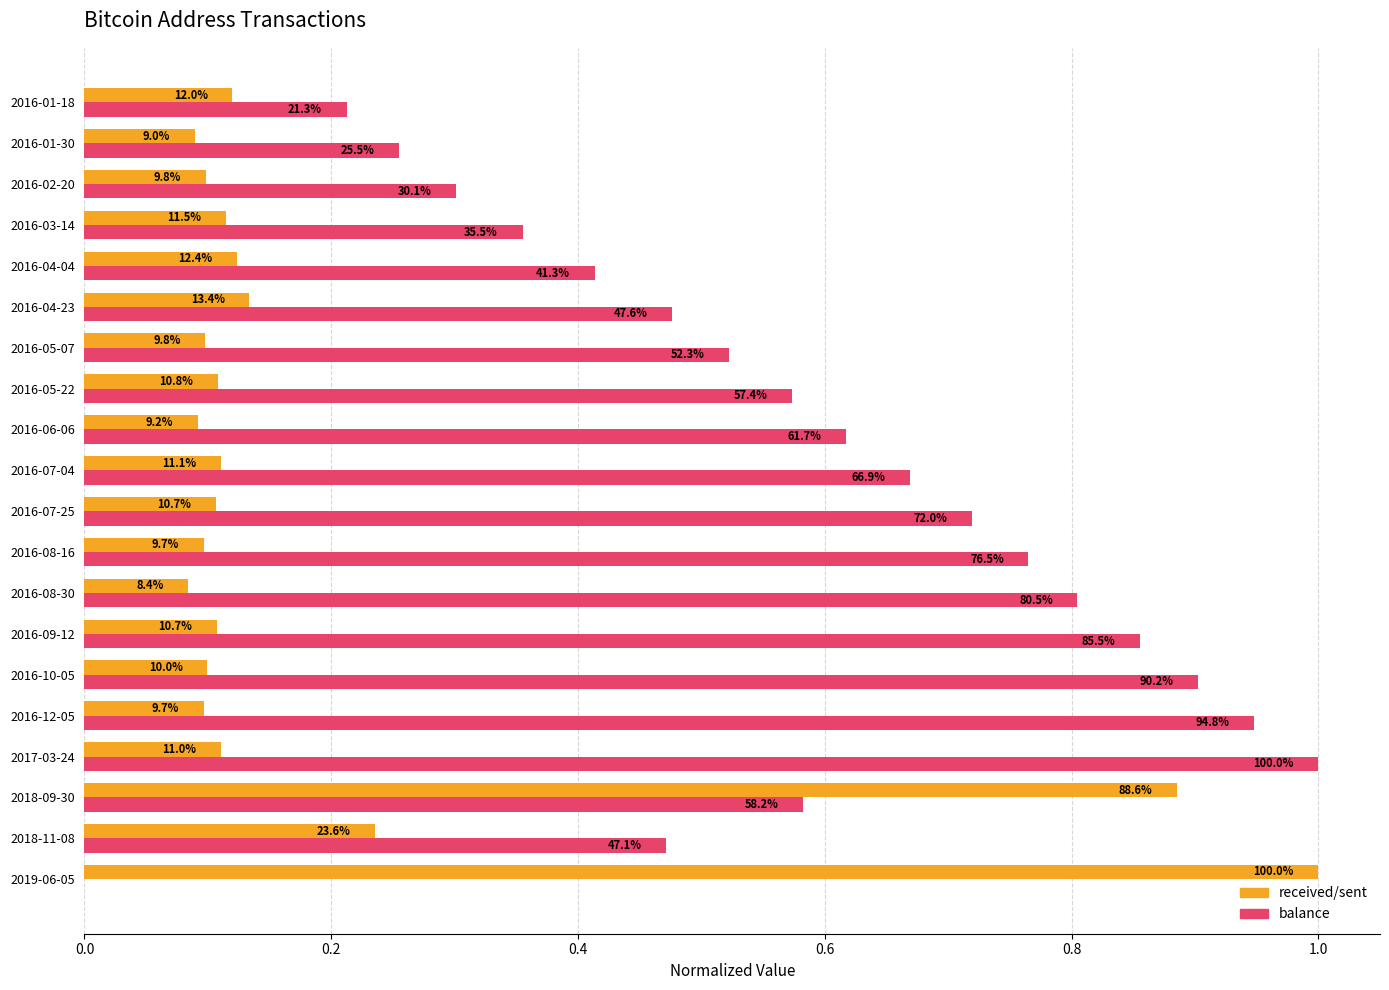

What are all the series names shown in the legend?

received/sent, balance